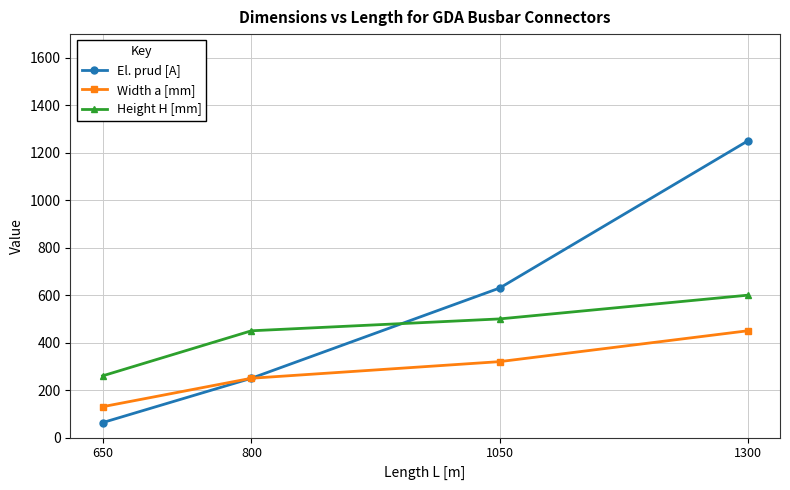

How many categories are shown in the chart?

4